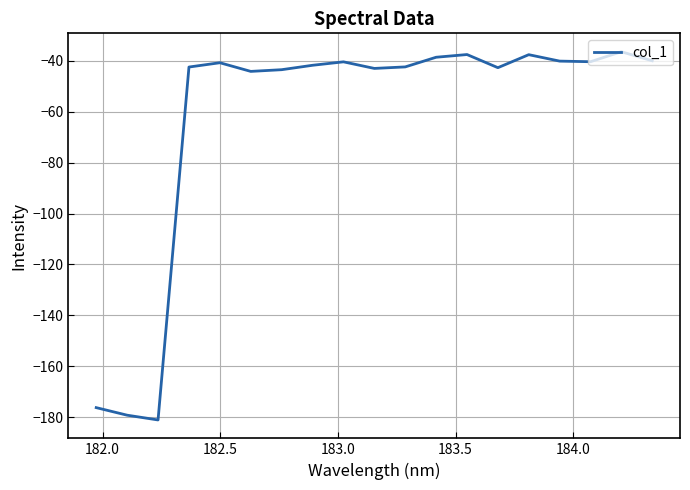

How many interior local peaks (higher than both neighbors) does the data have?

5